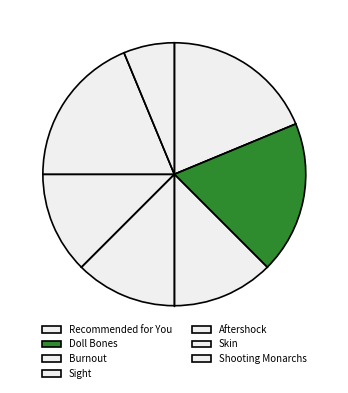

Which slice is the largest?

Recommended for You